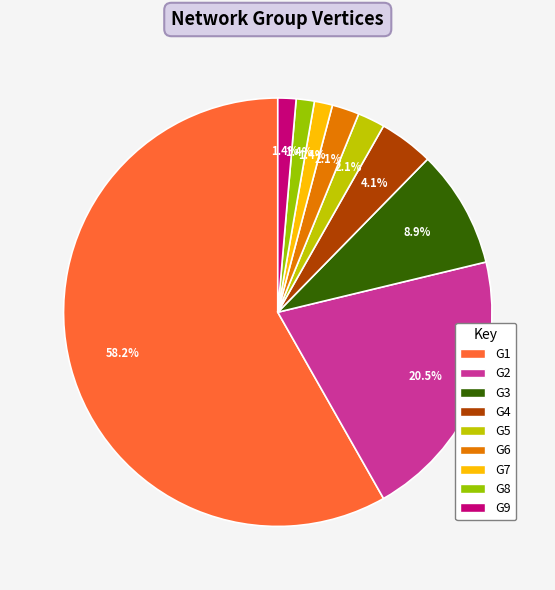

How many slices are in this pie chart?

9